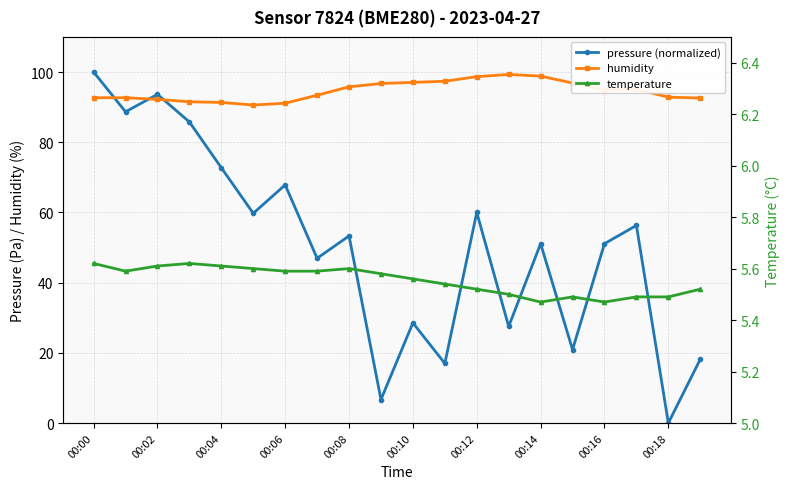

Which category has the highest value across all series?

00:00